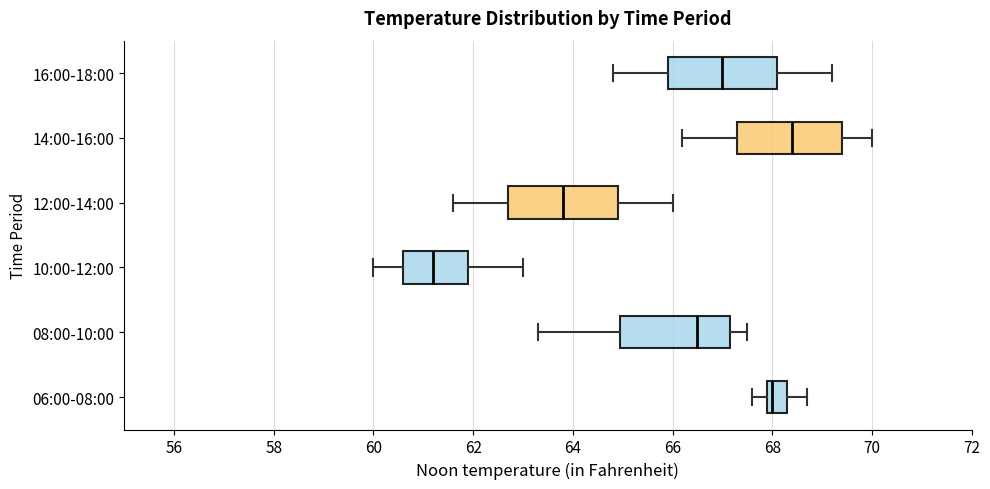

Reading bottom to top, read every box against the x-axis: the position of its median line, the range the box covers, and the ends of its whiskers. The values are not printed on the chart, so give them approximately, as read against the axis.

06:00-08:00: median 68.0 (just right of the box's left edge), box 68.0 to 68.4, whiskers 67.6 to 68.8
08:00-10:00: median 66.6, box 65.0 to 67.2, whiskers 63.4 to 67.6
10:00-12:00: median 61.2, box 60.6 to 62.0, whiskers 60.0 to 63.0
12:00-14:00: median 63.8, box 62.8 to 65.0, whiskers 61.6 to 66.0
14:00-16:00: median 68.4, box 67.4 to 69.4, whiskers 66.2 to 70.0
16:00-18:00: median 67.0, box 66.0 to 68.2, whiskers 64.8 to 69.2